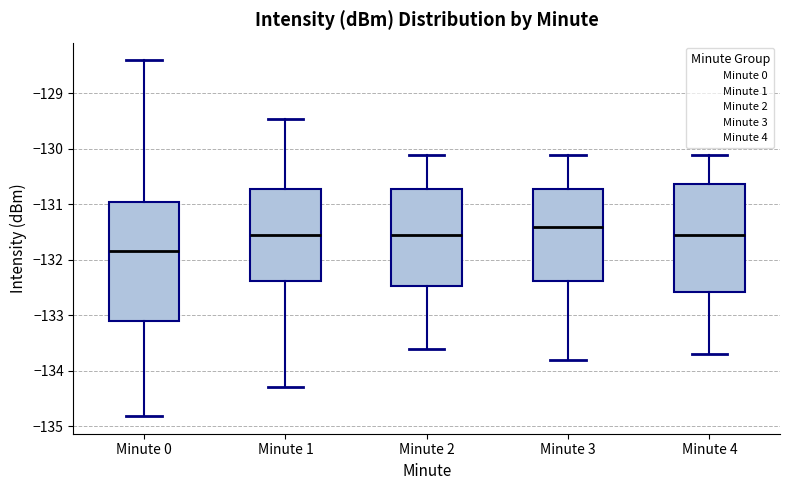

Reading left to right, read every box against the y-axis: the position of its median line, the range the box covers, and the ends of its whiskers. The values are not printed on the chart, so give them approximately, as read against the axis.

Minute 0: median -131.8, box -133.1 to -131.0, whiskers -134.8 to -128.4
Minute 1: median -131.5, box -132.4 to -130.7, whiskers -134.3 to -129.5
Minute 2: median -131.5, box -132.5 to -130.7, whiskers -133.6 to -130.1
Minute 3: median -131.4, box -132.4 to -130.7, whiskers -133.8 to -130.1
Minute 4: median -131.5, box -132.6 to -130.6, whiskers -133.7 to -130.1